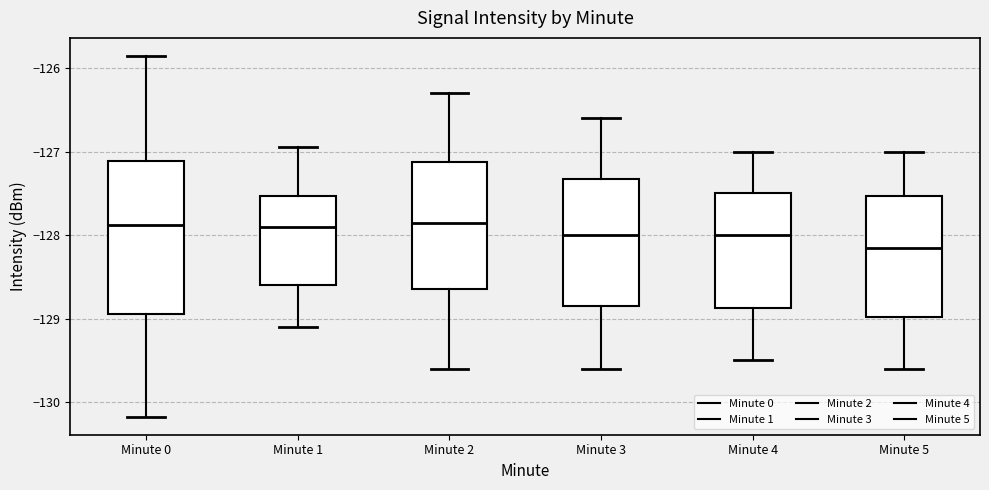

Reading left to right, read every box against the y-axis: the position of its median line, the range the box covers, and the ends of its whiskers. The values are not printed on the chart, so give them approximately, as read against the axis.

Minute 0: median -127.9, box -128.9 to -127.1, whiskers -130.2 to -125.9
Minute 1: median -127.9, box -128.6 to -127.5, whiskers -129.1 to -126.9
Minute 2: median -127.8, box -128.6 to -127.1, whiskers -129.6 to -126.3
Minute 3: median -128.0, box -128.8 to -127.3, whiskers -129.6 to -126.6
Minute 4: median -128.0, box -128.9 to -127.5, whiskers -129.5 to -127.0
Minute 5: median -128.1, box -129.0 to -127.5, whiskers -129.6 to -127.0